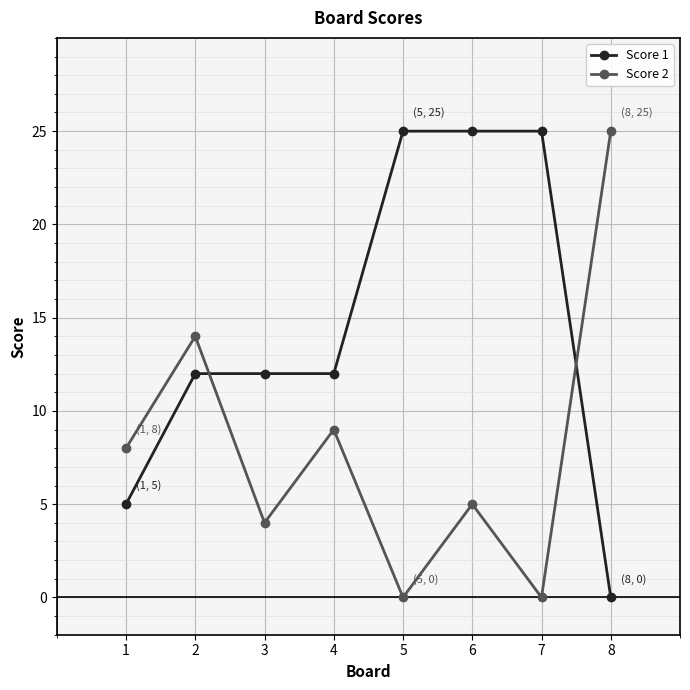

How many lines are shown in the chart?

2